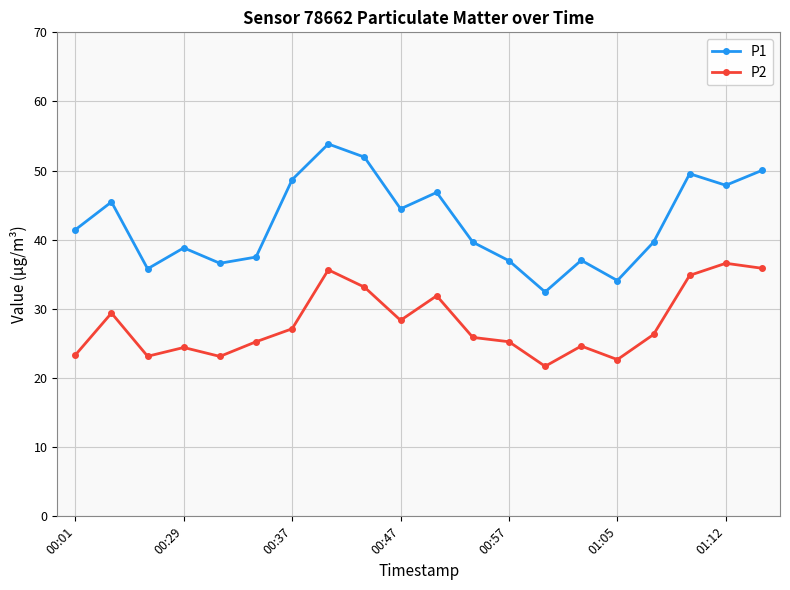

What is the value of the P1 point at the 3rd from the left?

35.8